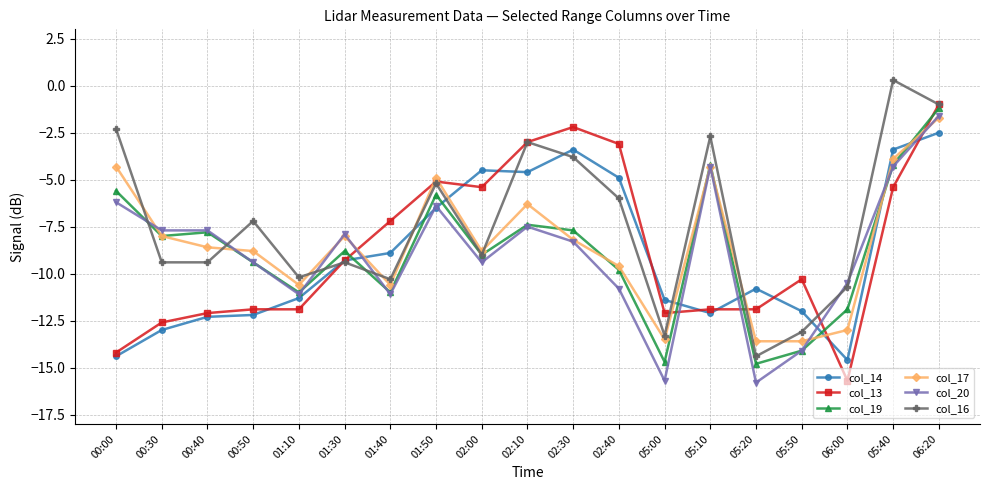

How many positive values does the col_16 series have?

1